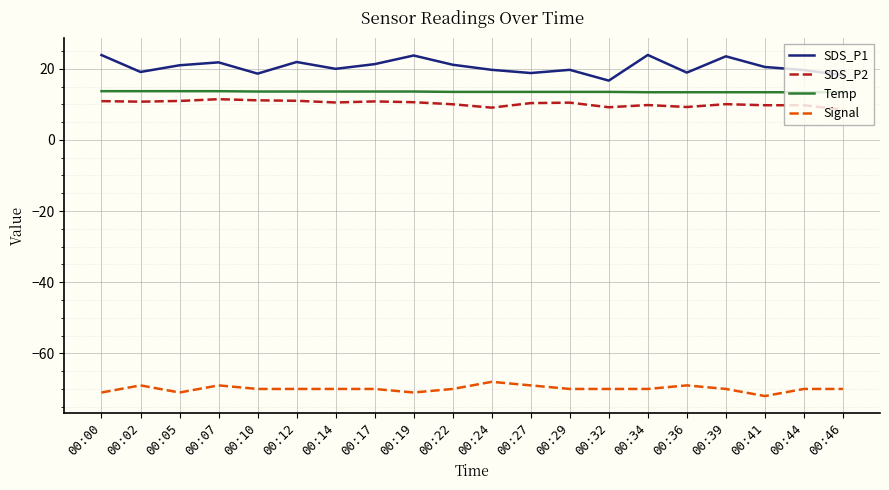

Which series has the largest total across all categories?

SDS_P1